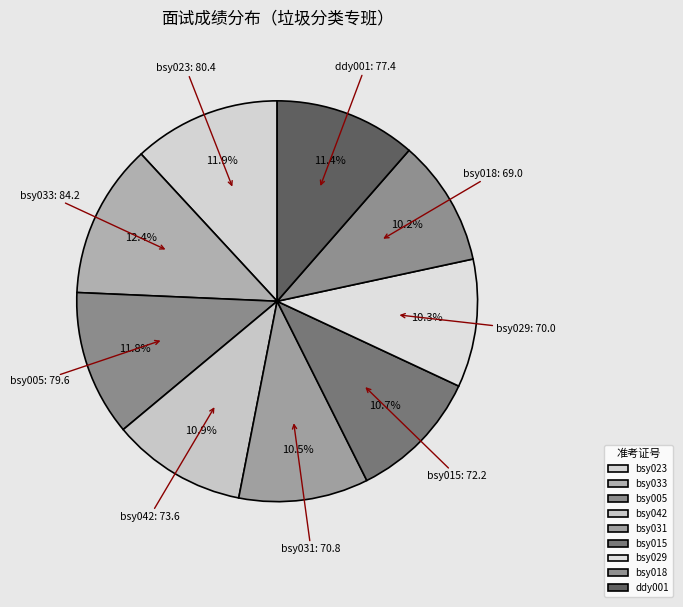

How many segments does this pie chart have?

9